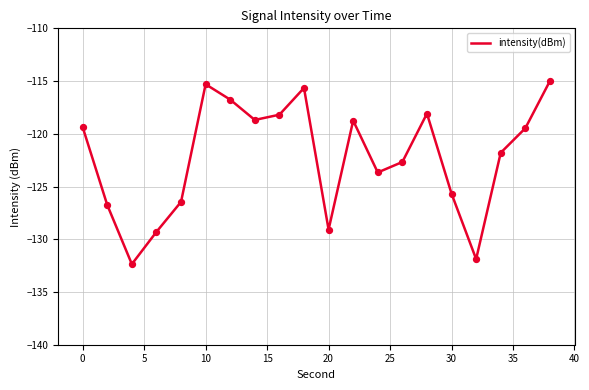

What is the maximum value shown in the chart?

-115.0